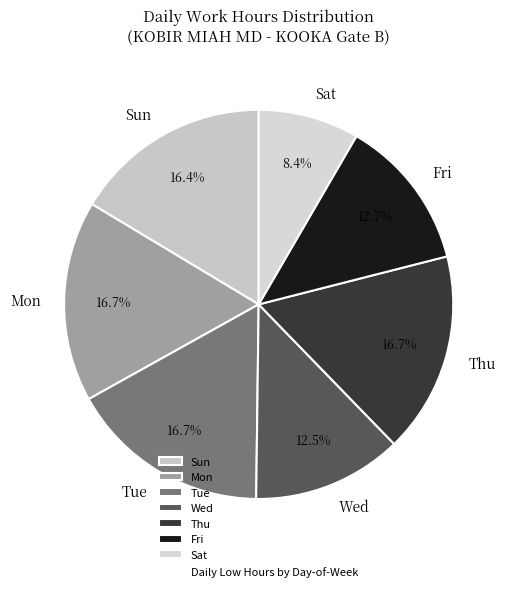

Does any single category account for the majority?

No